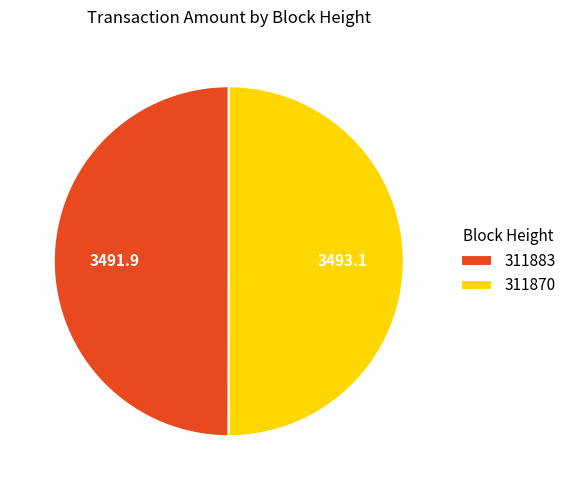

How many segments does this pie chart have?

2